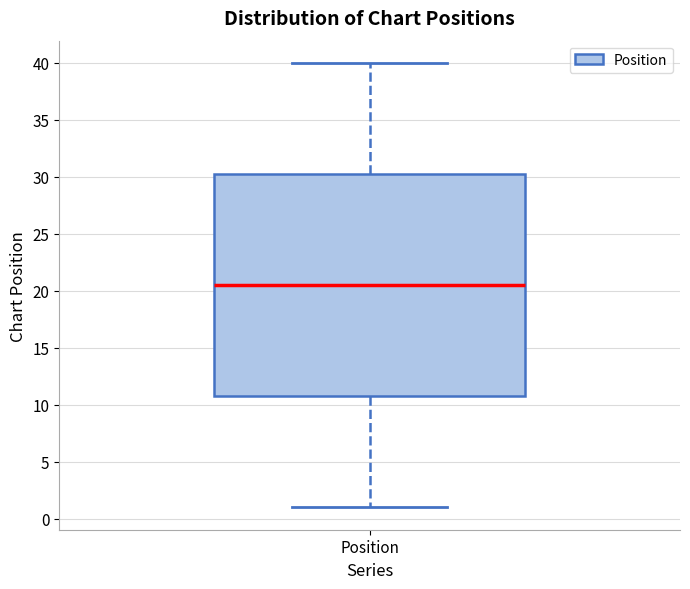

Read this box plot against the y-axis: the position of the median line, the range covered by the box, and the ends of both whiskers. The values are not printed on the chart, so give them approximately, as read against the axis.

median 20.5, box 11.0 to 30.5, whiskers 1.0 to 40.0